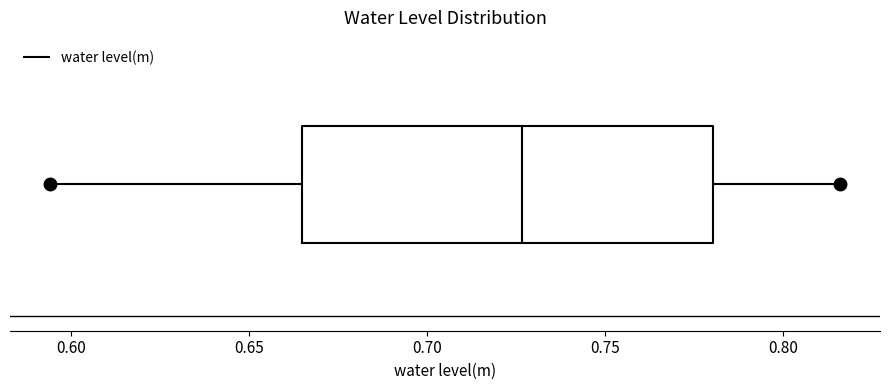

Read this box plot against the x-axis: the position of the median line, the range covered by the box, and the ends of both whiskers. The values are not printed on the chart, so give them approximately, as read against the axis.

median 0.725, box 0.665 to 0.780, whiskers 0.595 to 0.815